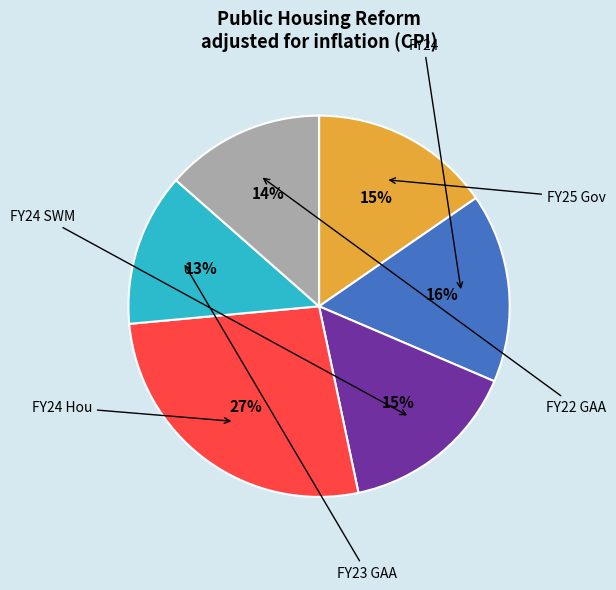

To the nearest percent, what is the difference between the largest and smallest slice percentages?

14%